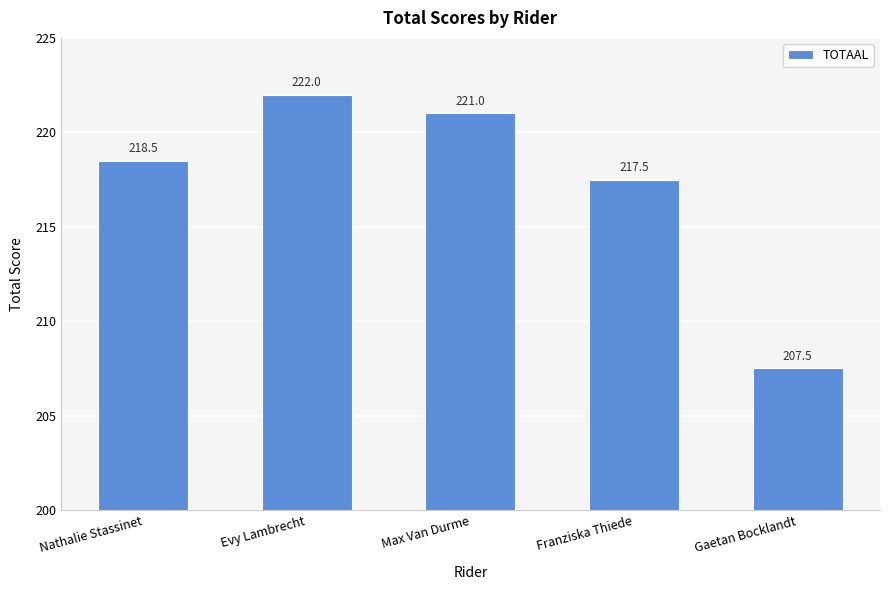

Reading right to left, transcribe all the data shown in this chart.

Gaetan Bocklandt=207.5	Franziska Thiede=217.5	Max Van Durme=221.0	Evy Lambrecht=222.0	Nathalie Stassinet=218.5